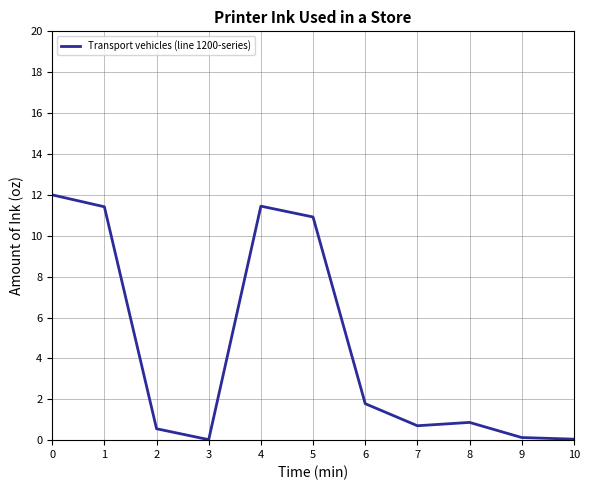

What is the maximum value shown in the chart?

12.0